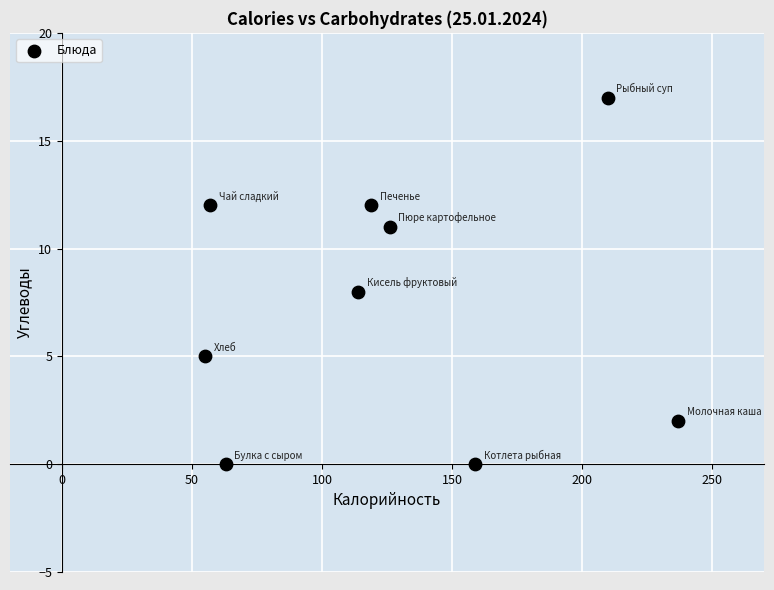

What is the average X value?

127